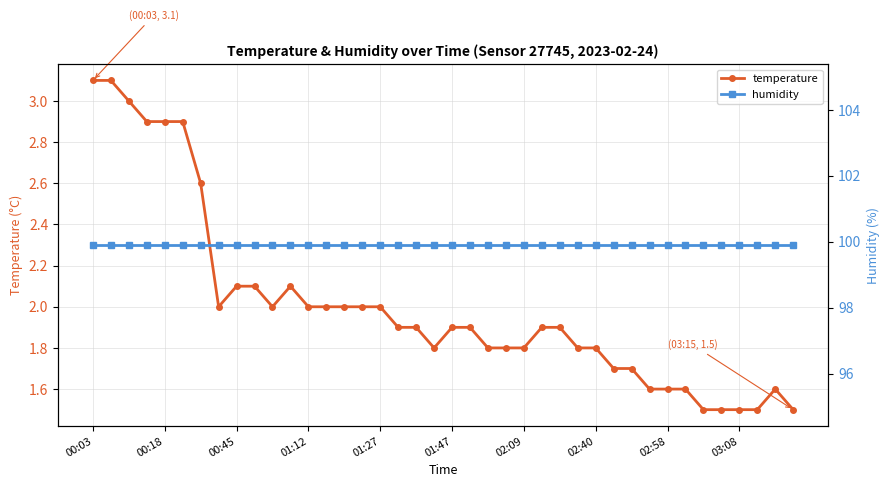

At which category is the sum across all series the highest?

00:03